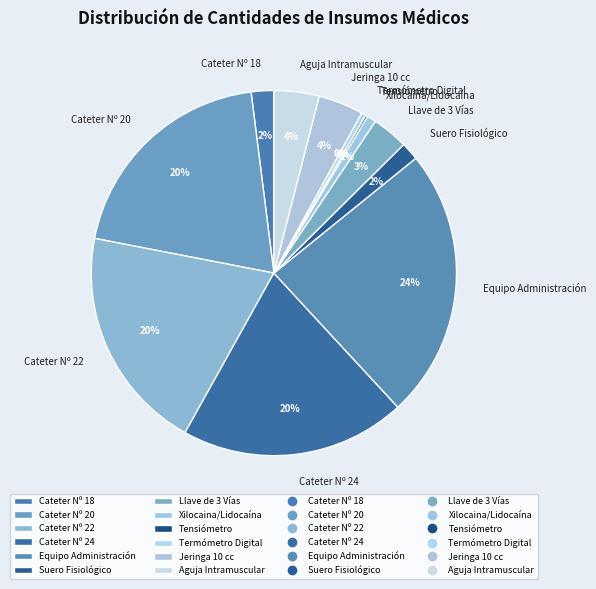

Which category has the biggest portion of the pie?

Equipo Administración